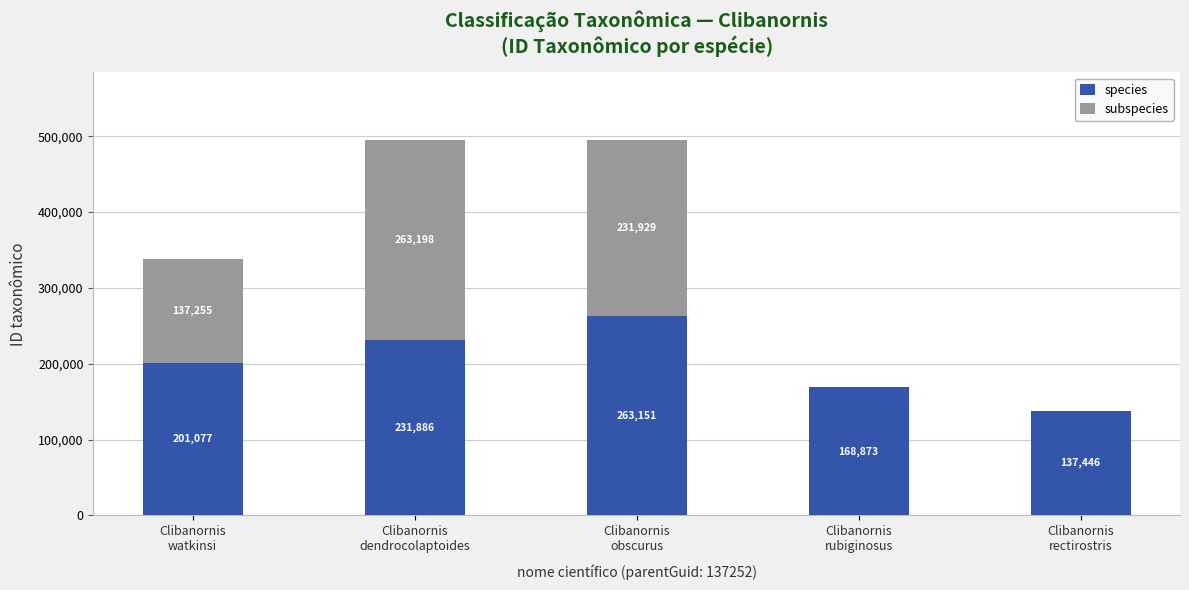

How many species values are between 168873 and 231886?

3